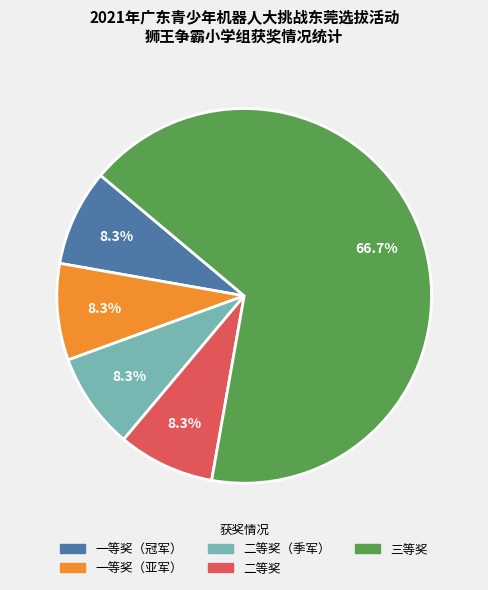

Is there any slice that represents more than half of the pie?

Yes